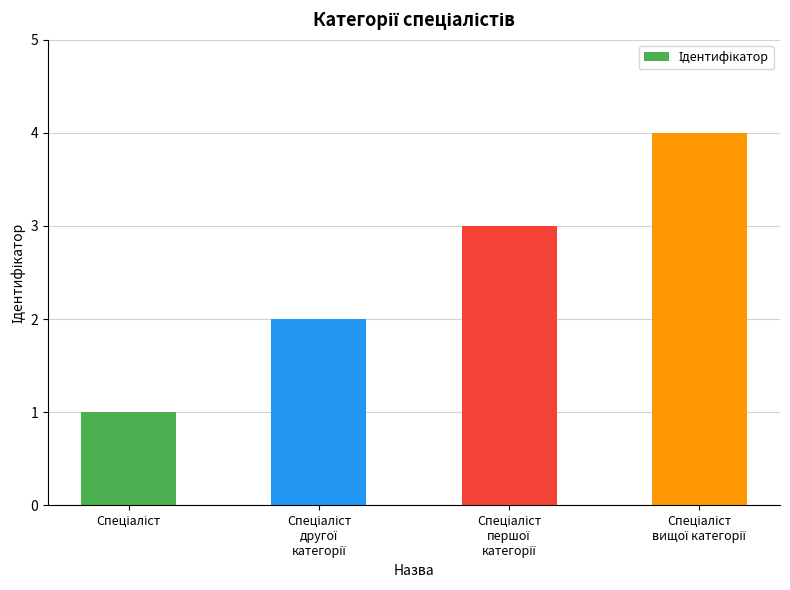

What is the difference between the maximum and minimum values?

3